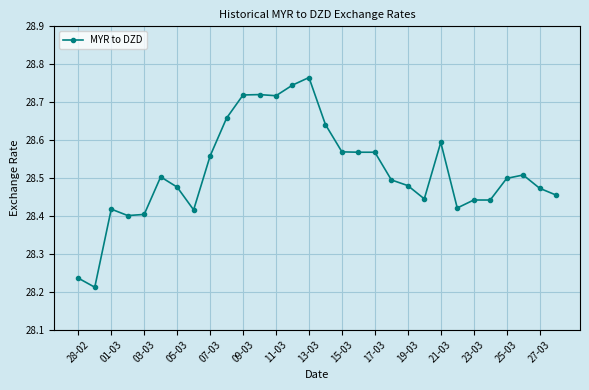

Count the values in the range 28 to 29.

30